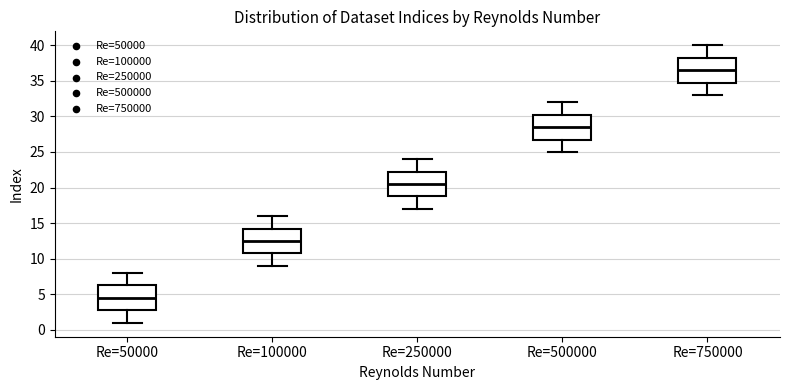

Where is the lower edge of the box for Re=50000 on the y-axis? The values are not printed on the chart, so give them approximately, as read against the axis.

3.0